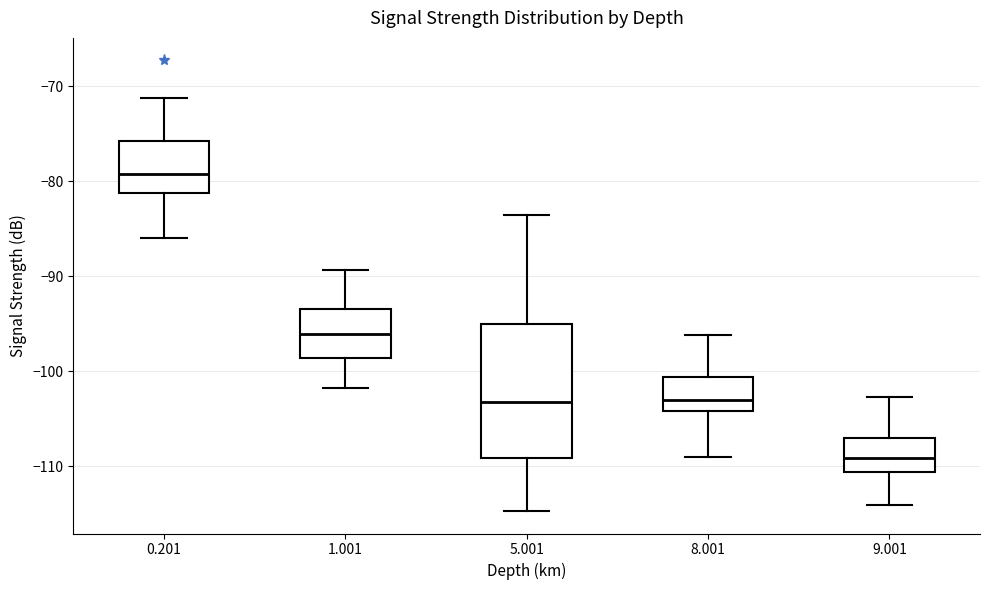

Which box's median line is the highest?

0.201